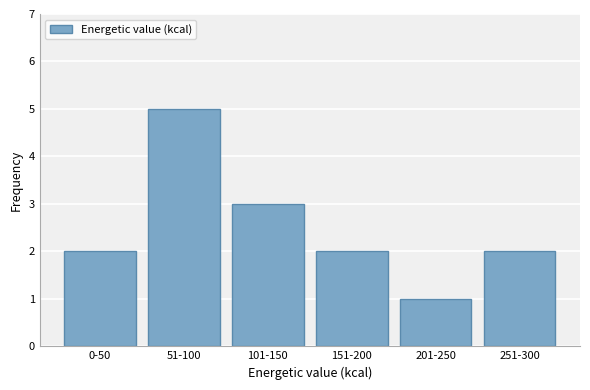

Reading left to right, extract all data points from this chart.

0-50=2	51-100=5	101-150=3	151-200=2	201-250=1	251-300=2